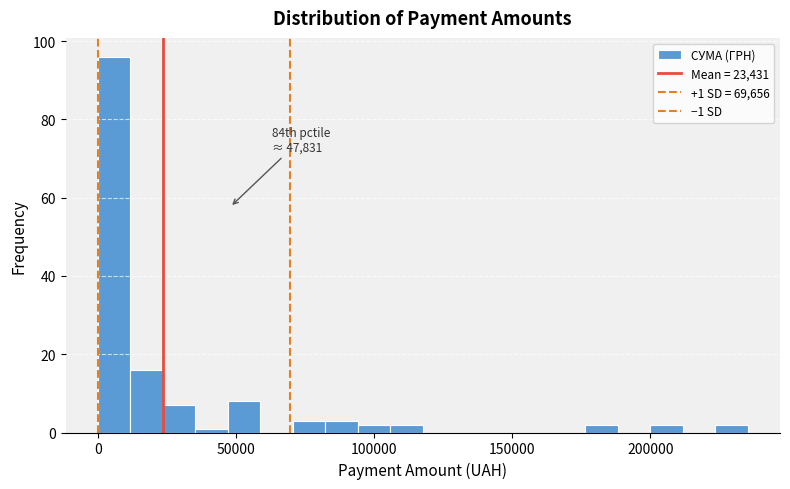

Read against the x-axis, roughly where is the centre of the tallest bar?

5000